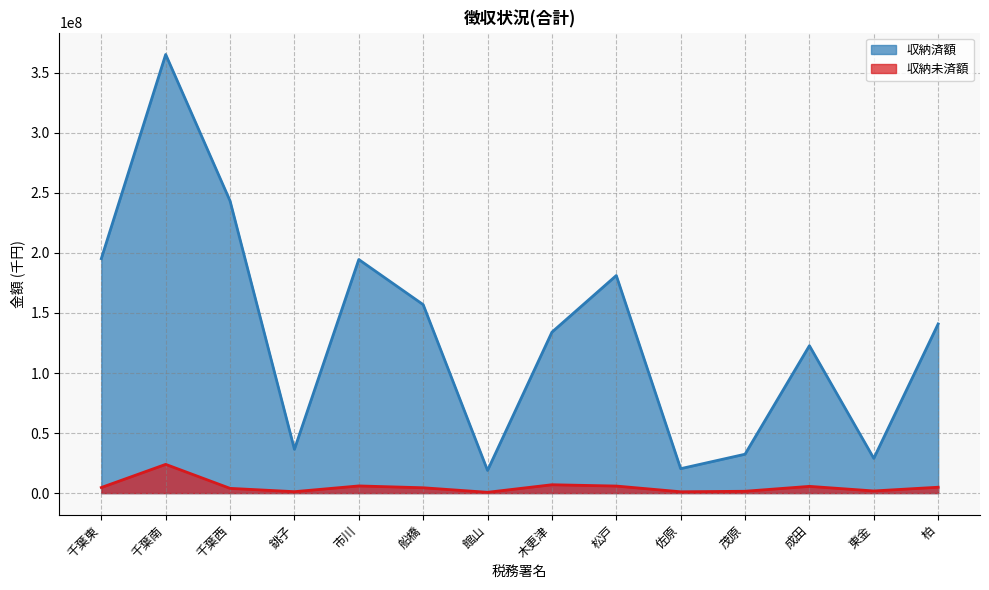

True or false: 収納未済額 and 収納済額 intersect in this chart.

False